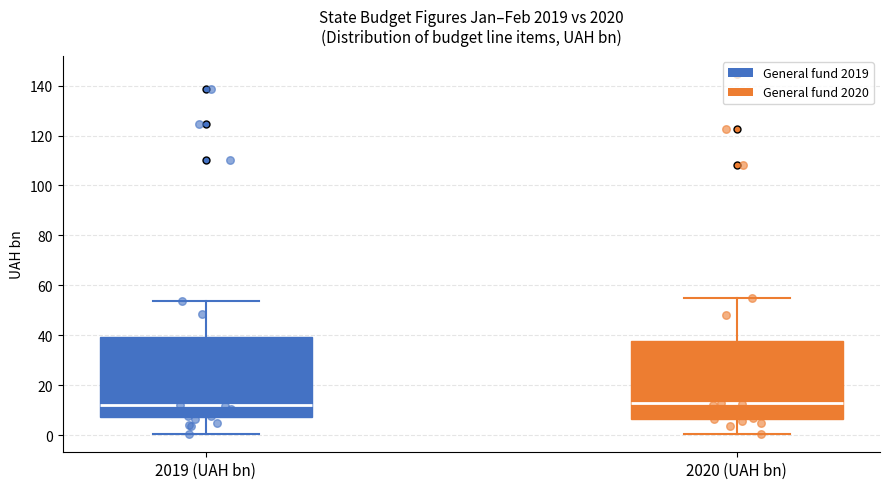

Reading left to right, transcribe this box plot: for each box, give where its median line is, the range the box spans, and where its two whiskers end, as read against the y-axis. The values are not printed on the chart, so give them approximately, as read against the axis.

2019 (UAH bn): median 12, box 8 to 40, whiskers 0 to 54
2020 (UAH bn): median 12, box 6 to 38, whiskers 0 to 56